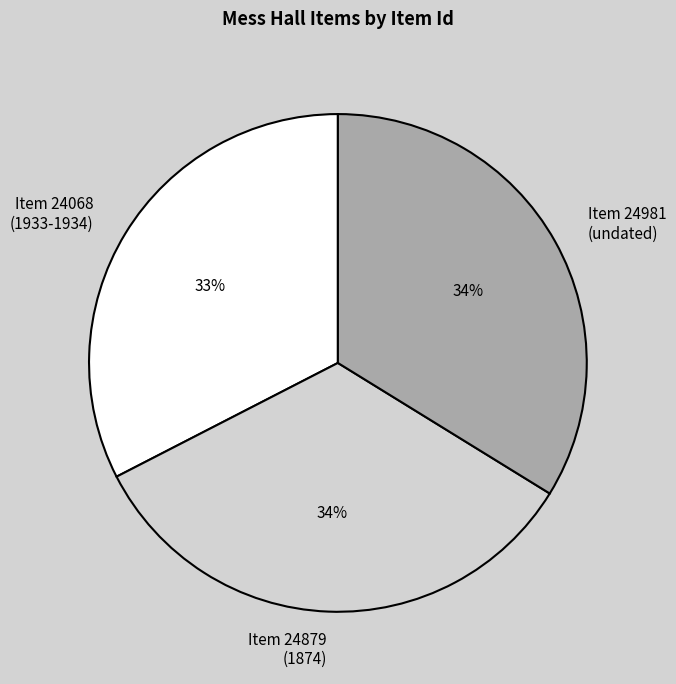

What is the ratio of the value at Item 24981 (undated) to the value at Item 24068 (1933-1934)?

1.0